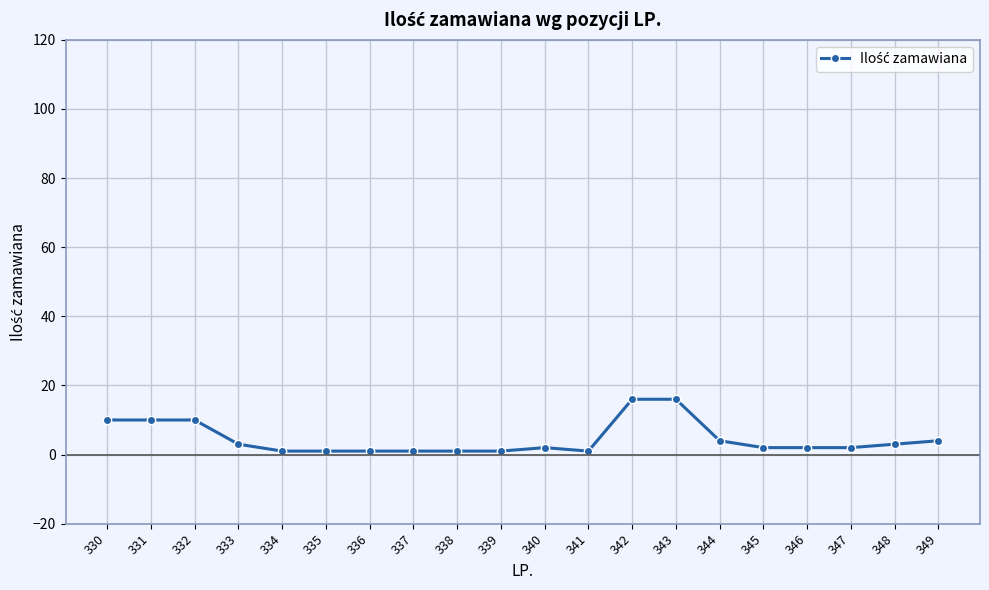

What is the value of the 6th point from the left?

1